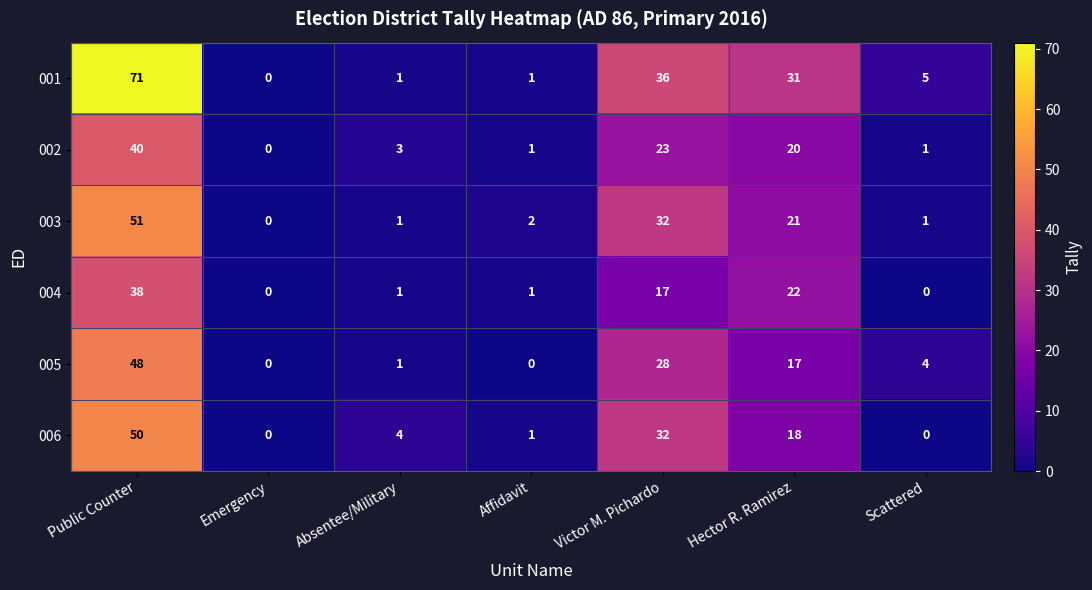

What is the difference between the highest and lowest values at Victor M. Pichardo?

19